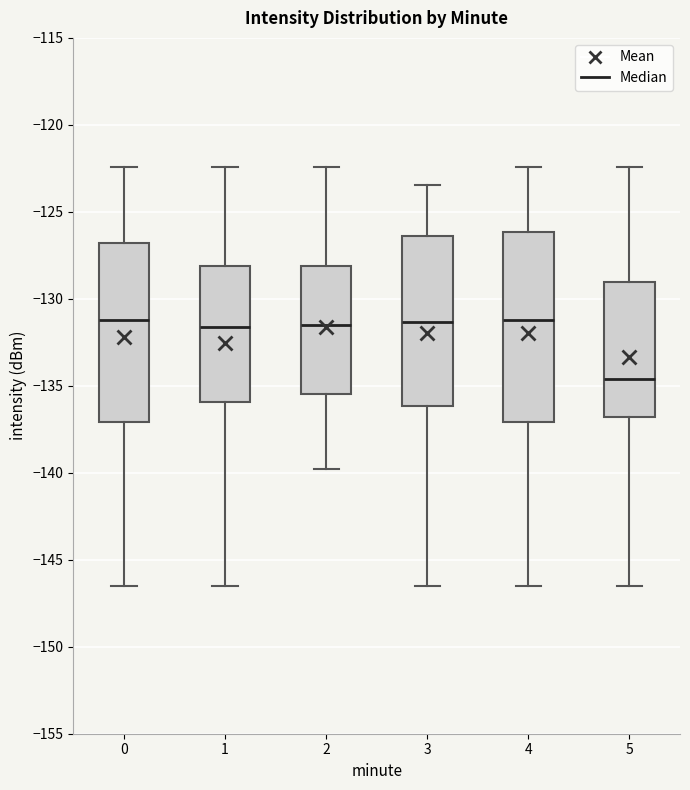

Where is the upper edge of the box at x = 1 on the y-axis? The values are not printed on the chart, so give them approximately, as read against the axis.

-128.0